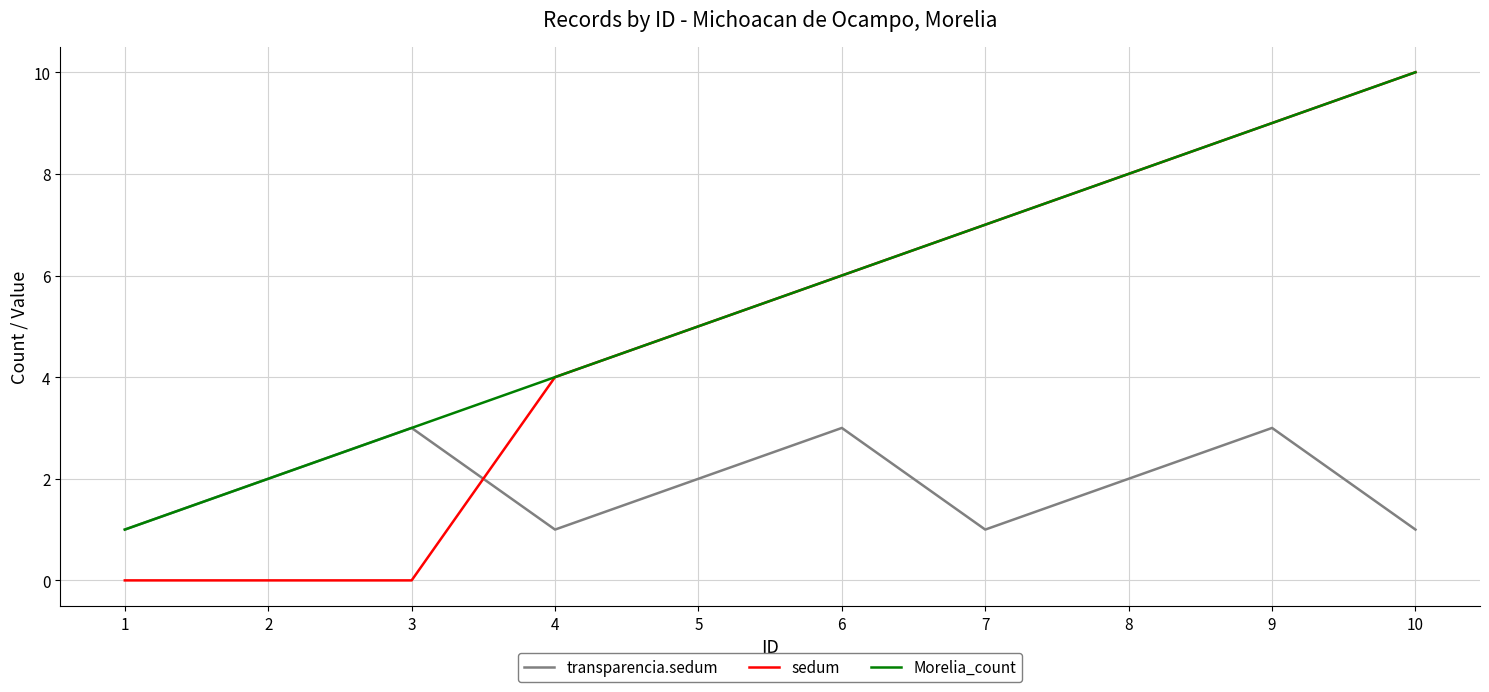

Which series ends up on top after the final intersection of sedum and transparencia.sedum?

sedum